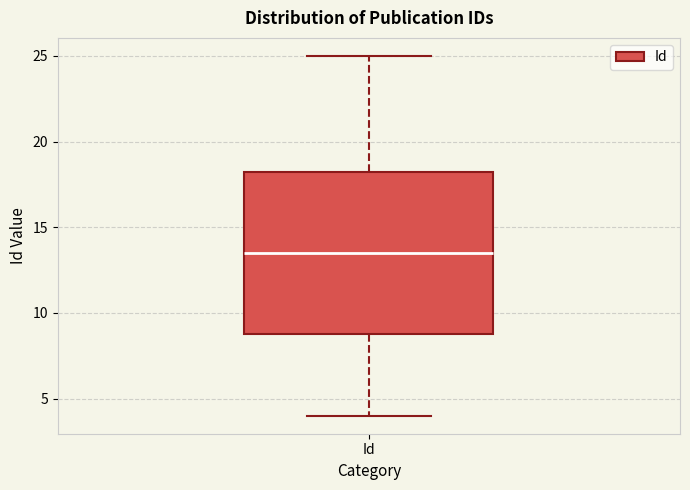

Read this box plot against the y-axis: the position of the median line, the range covered by the box, and the ends of both whiskers. The values are not printed on the chart, so give them approximately, as read against the axis.

median 13.5, box 9.0 to 18.5, whiskers 4.0 to 25.0